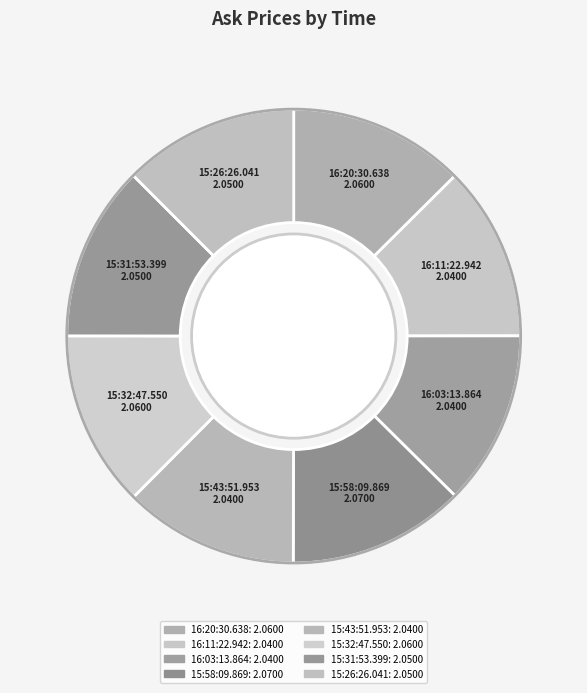

Is it true that 15:32:47.550 is 23% of the pie?

False